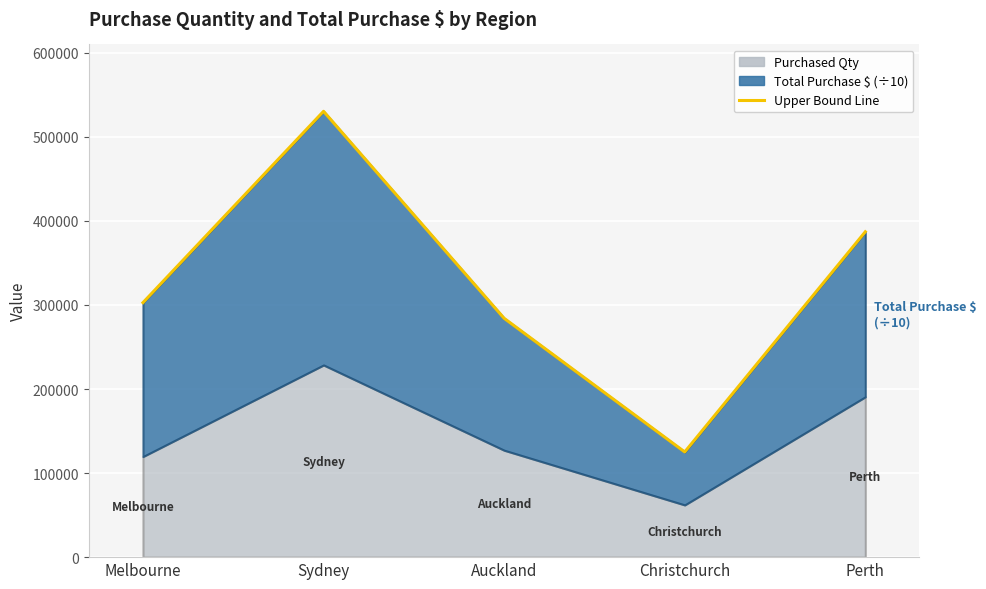

What is the difference between the values at Auckland and Christchurch?

158973.4